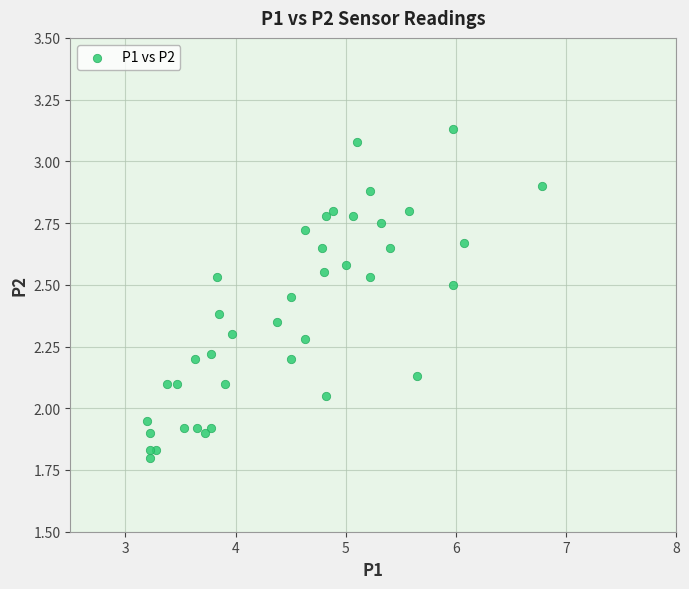

What is the range of Y values (max minus min)?

1.3